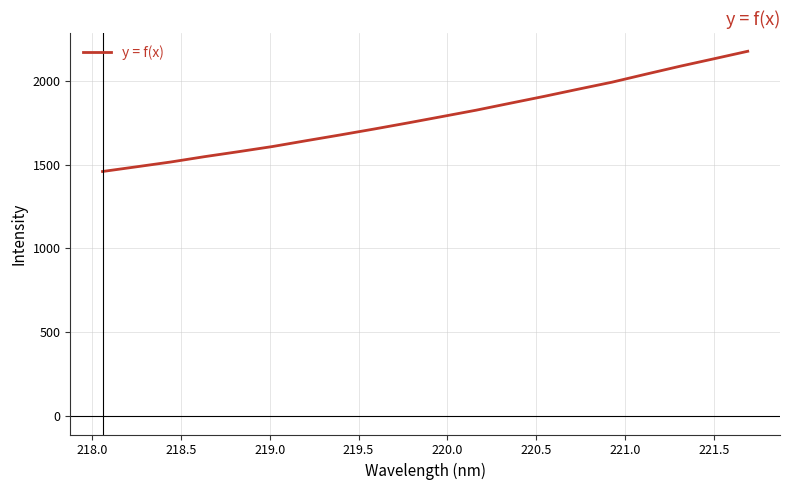

What is the difference between the maximum and minimum values?

716.4